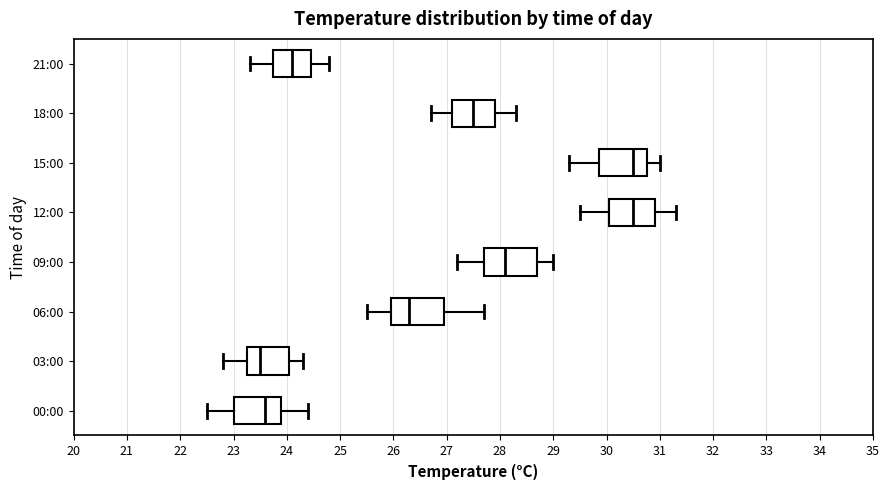

Reading bottom to top, transcribe this box plot: for each box, give where its median line is, the range the box spans, and where its two whiskers end, as read against the x-axis. The values are not printed on the chart, so give them approximately, as read against the axis.

00:00: median 23.6, box 23.0 to 23.9, whiskers 22.5 to 24.4
03:00: median 23.5, box 23.3 to 24.1, whiskers 22.8 to 24.3
06:00: median 26.3, box 26.0 to 27.0, whiskers 25.5 to 27.7
09:00: median 28.1, box 27.7 to 28.7, whiskers 27.2 to 29.0
12:00: median 30.5, box 30.1 to 30.9, whiskers 29.5 to 31.3
15:00: median 30.5, box 29.9 to 30.8, whiskers 29.3 to 31.0
18:00: median 27.5, box 27.1 to 27.9, whiskers 26.7 to 28.3
21:00: median 24.1, box 23.8 to 24.5, whiskers 23.3 to 24.8